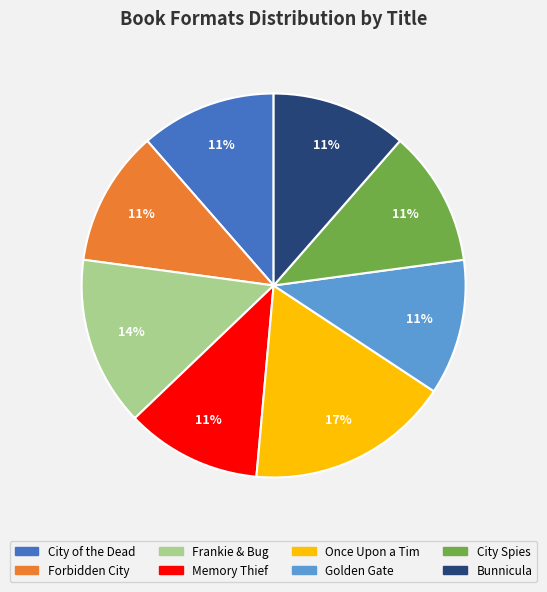

Which category has the biggest portion of the pie?

Once Upon a Tim